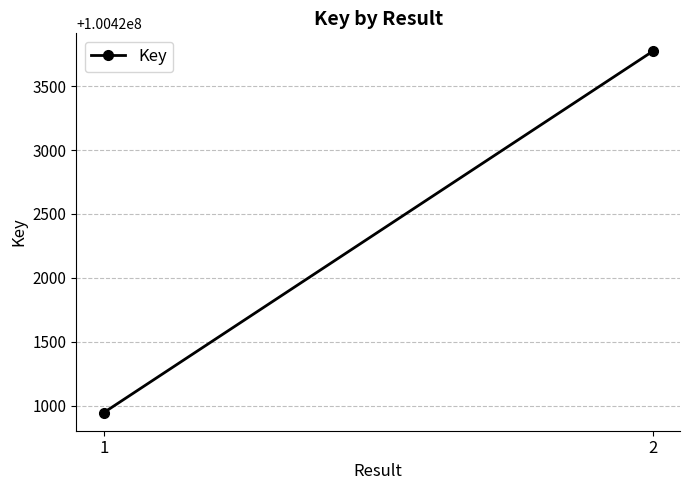

At which category does the chart reach its peak across all series?

2